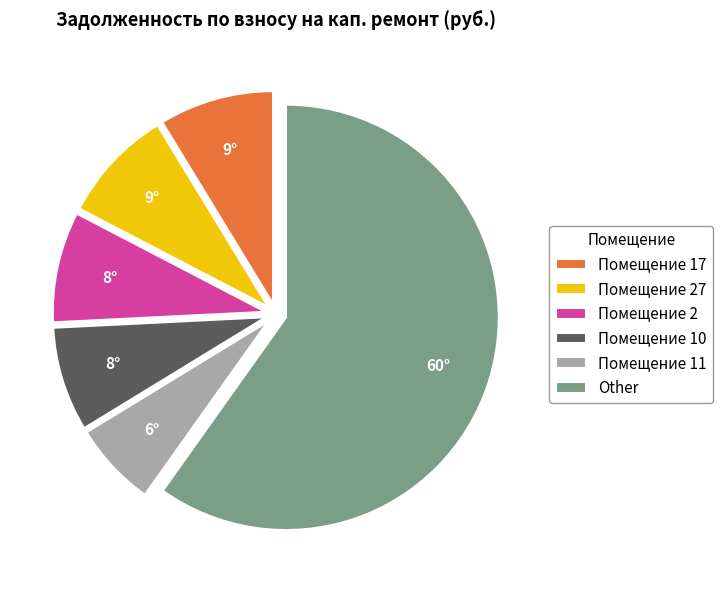

Does any single category account for the majority?

Yes